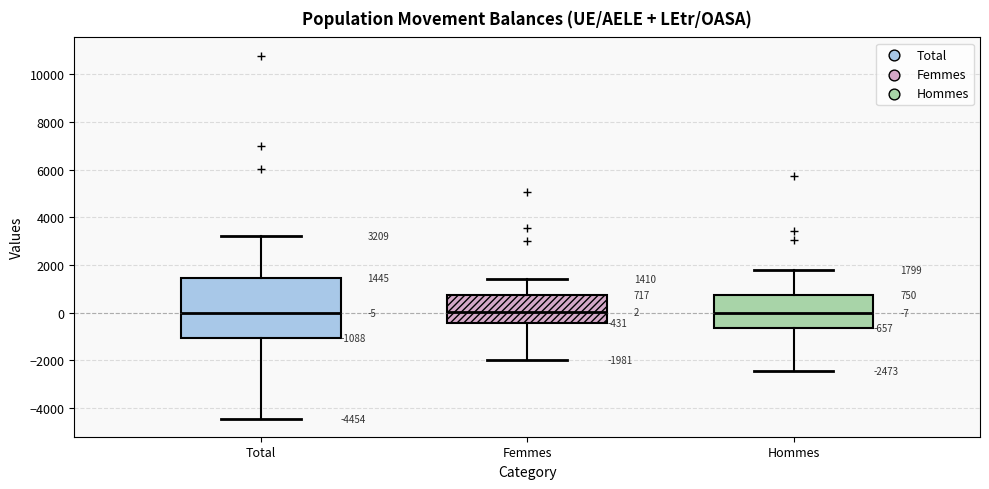

Which box is the tallest, from its lower edge to its upper edge?

Total